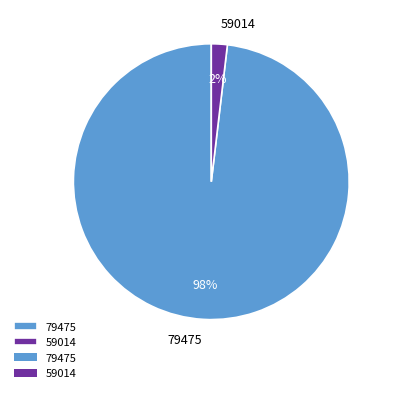

Which category has the biggest portion of the pie?

79475